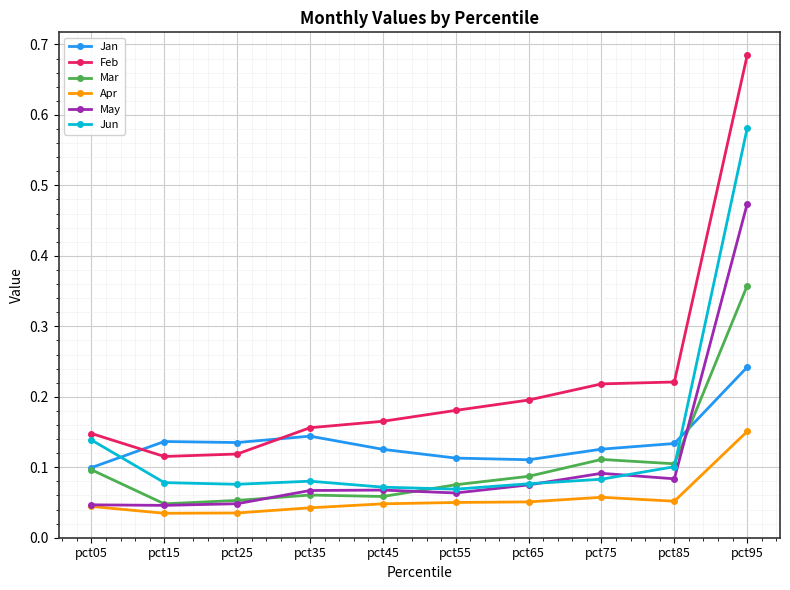

Which series has the largest total across all categories?

Feb